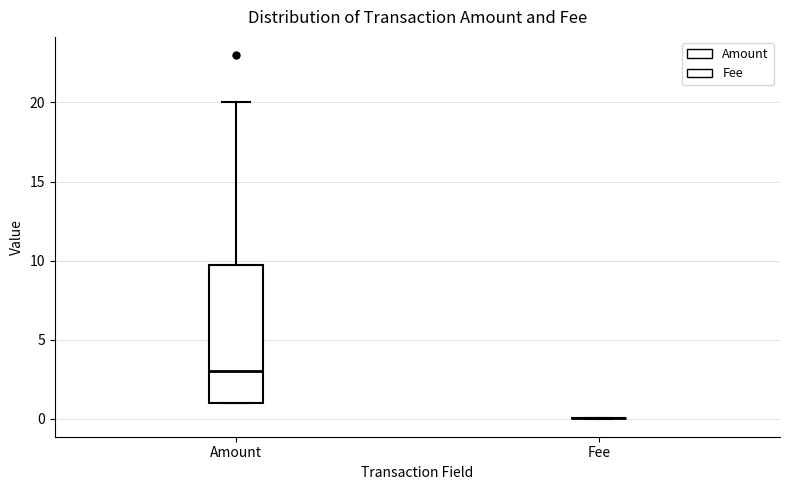

Which box is the tallest, from its lower edge to its upper edge?

Amount